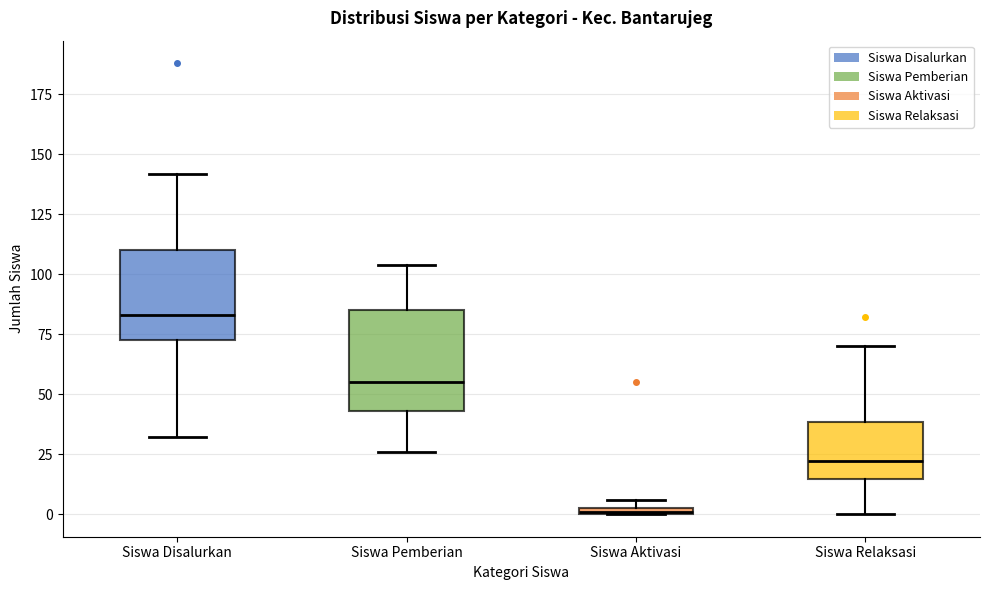

Where does the lower whisker of the box for Siswa Disalurkan end on the y-axis? The values are not printed on the chart, so give them approximately, as read against the axis.

30